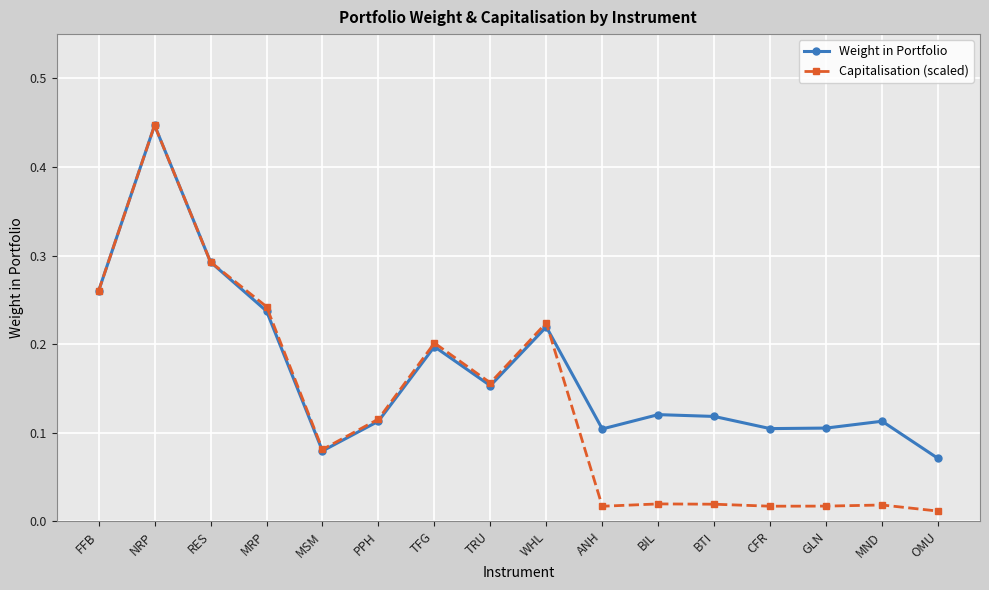

True or false: Weight in Portfolio has more than 1 interior local peaks.

True